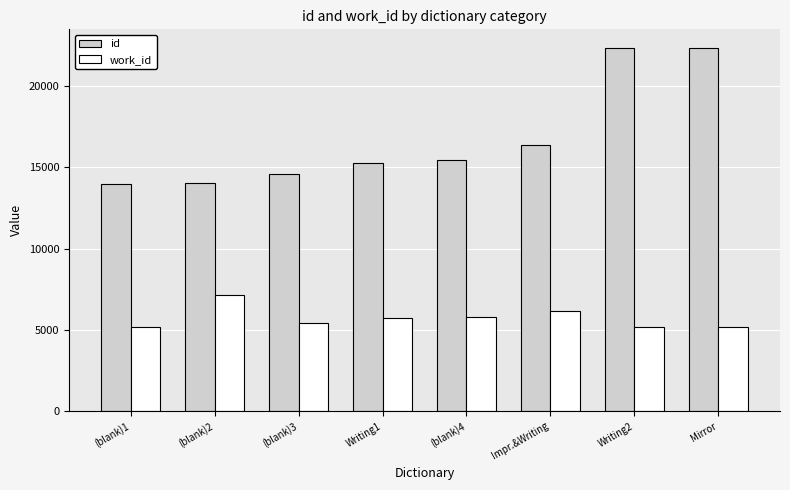

At Writing2, list the series in order from largest to smallest.

id, work_id